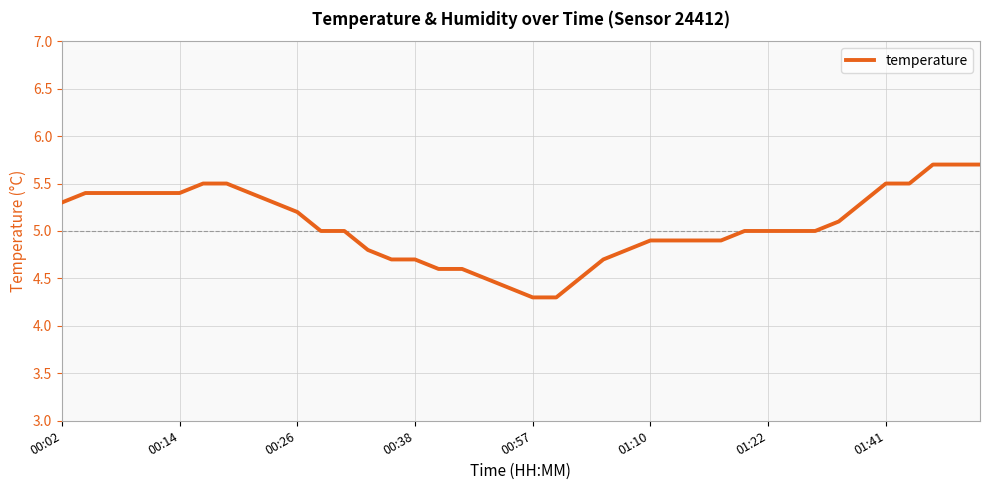

What is the difference between the maximum and minimum values?

1.4